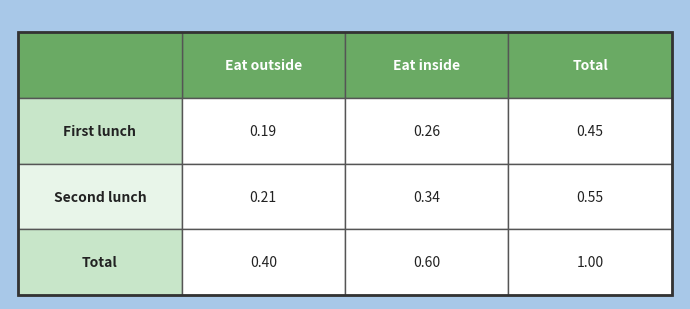

What is the approximate value of Total at 2?

1.0